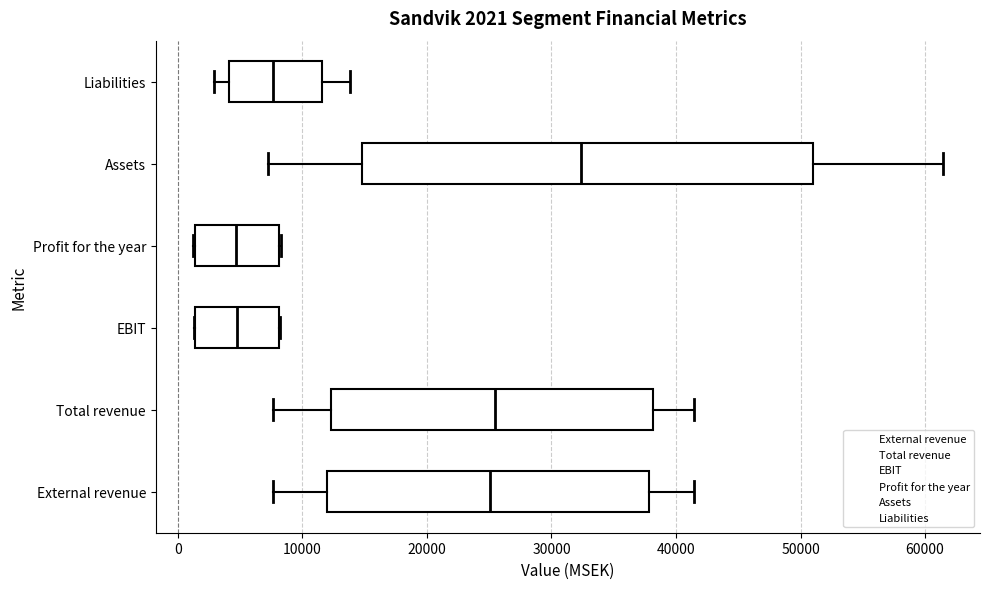

Which box is the widest, from its left edge to its right edge?

Assets